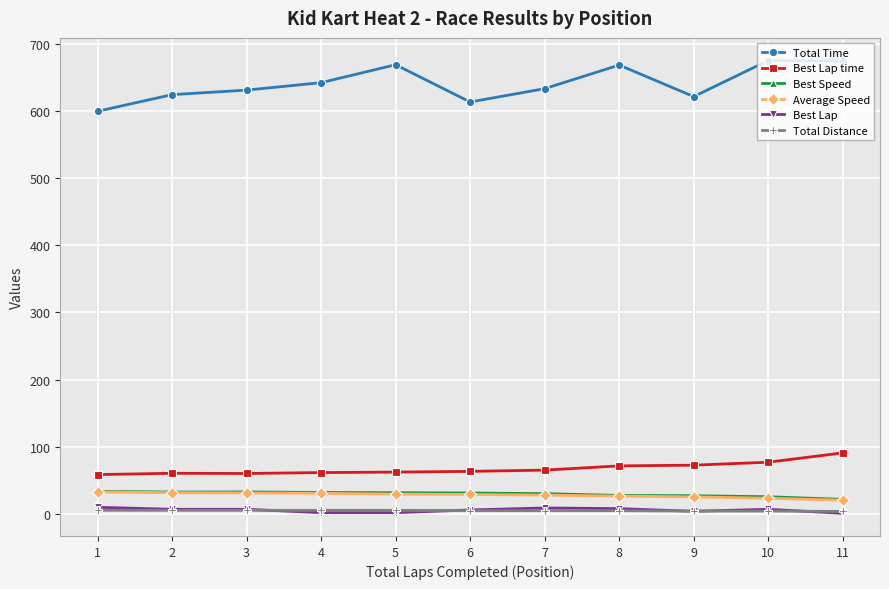

What is the difference between the second highest and second lowest values in the Best Lap series?

7.0